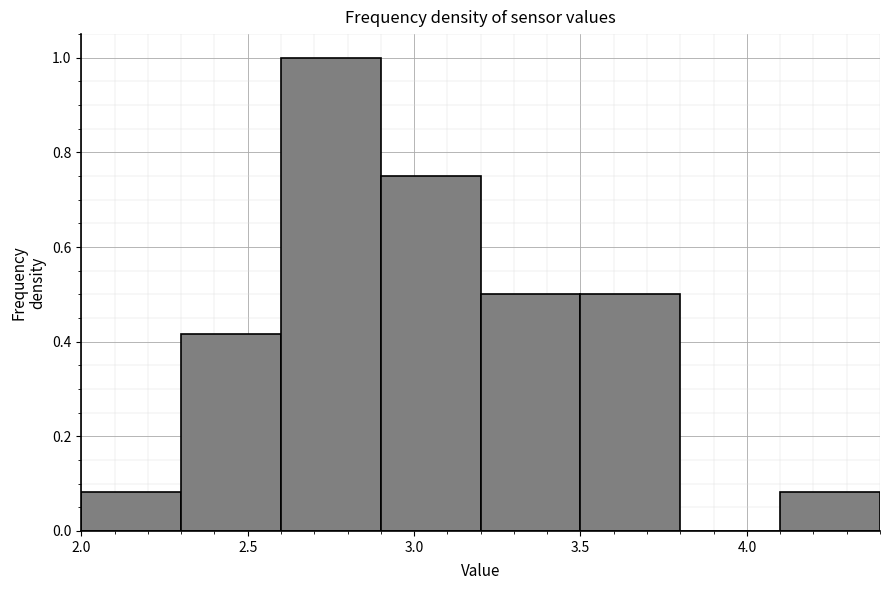

How tall is the bar that spans 2.0 to 2.3 on the x-axis? The values are not printed on the chart, so give them approximately, as read against the axis.

0.08